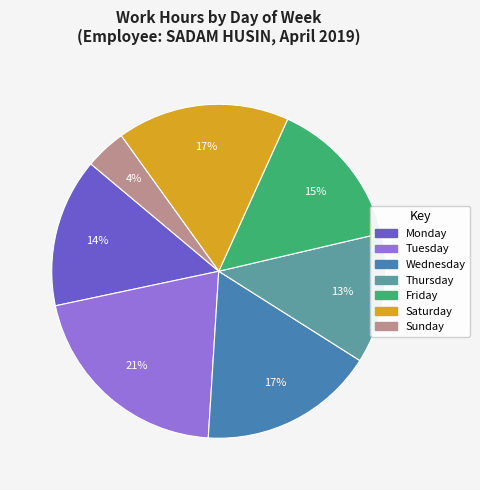

How many slices are in this pie chart?

7